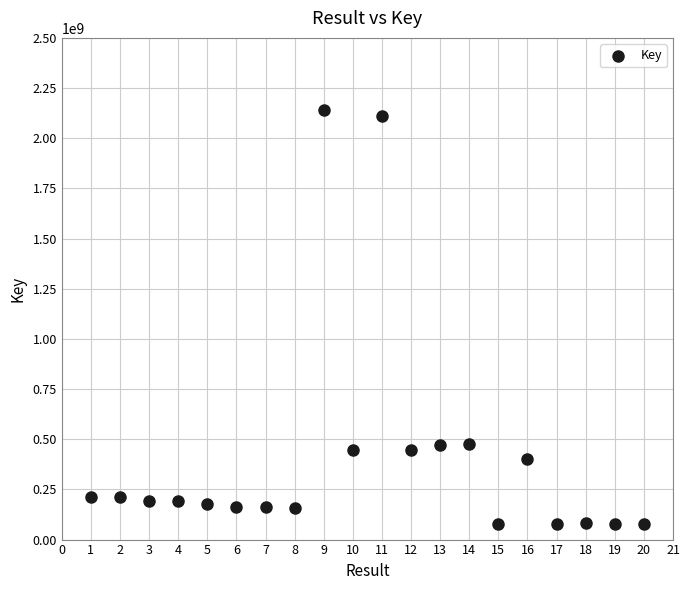

What is the range of Y values (max minus min)?

2064591176